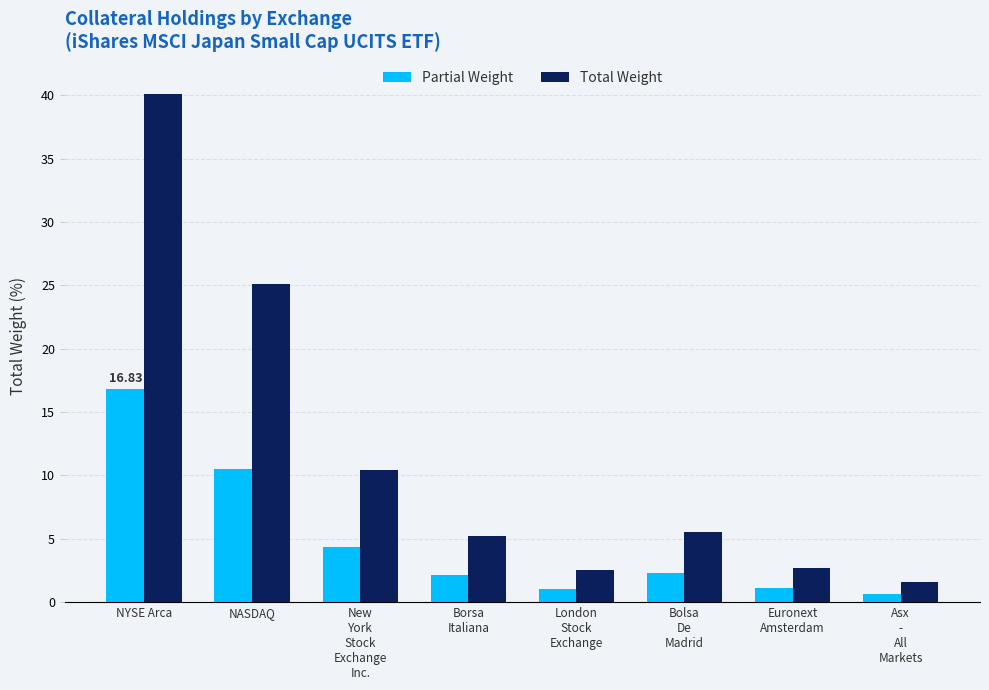

Which series changed the most between Euronext
Amsterdam and Asx
-
All
Markets?

Total Weight